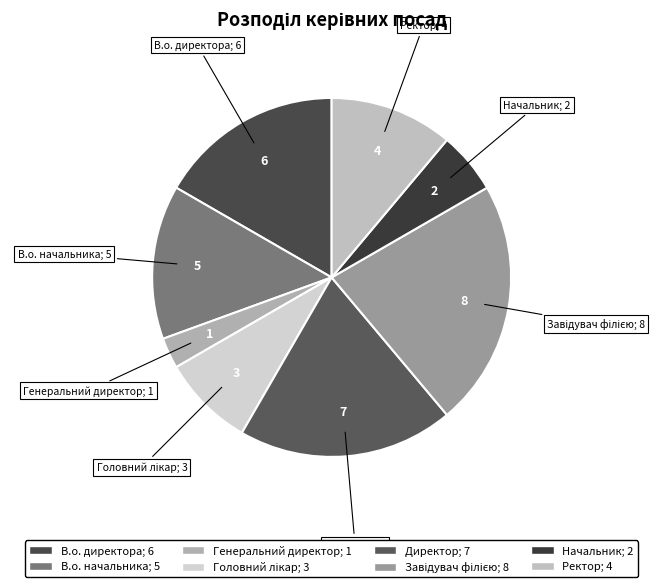

How many segments does this pie chart have?

8